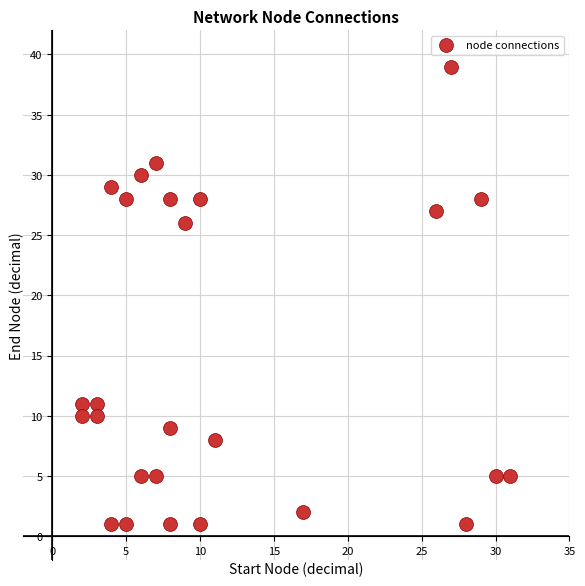

What Y value in the scatter plot is closest to 20?

26